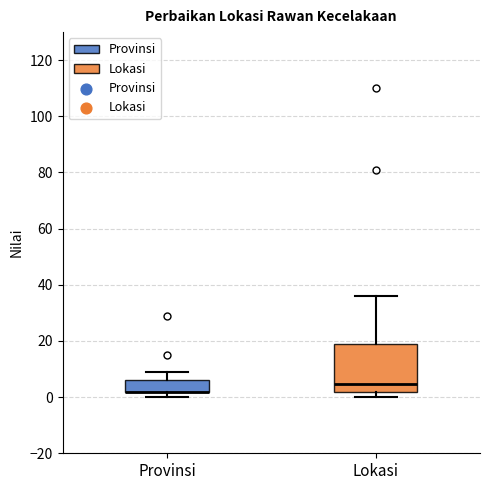

Reading left to right, transcribe this box plot: for each box, give where its median line is, the range the box spans, and where its two whiskers end, as read against the y-axis. The values are not printed on the chart, so give them approximately, as read against the axis.

Provinsi: median 2 (drawn on the box's lower edge), box 2 to 6, whiskers 0 to 10
Lokasi: median 4, box 2 to 18, whiskers 0 to 36